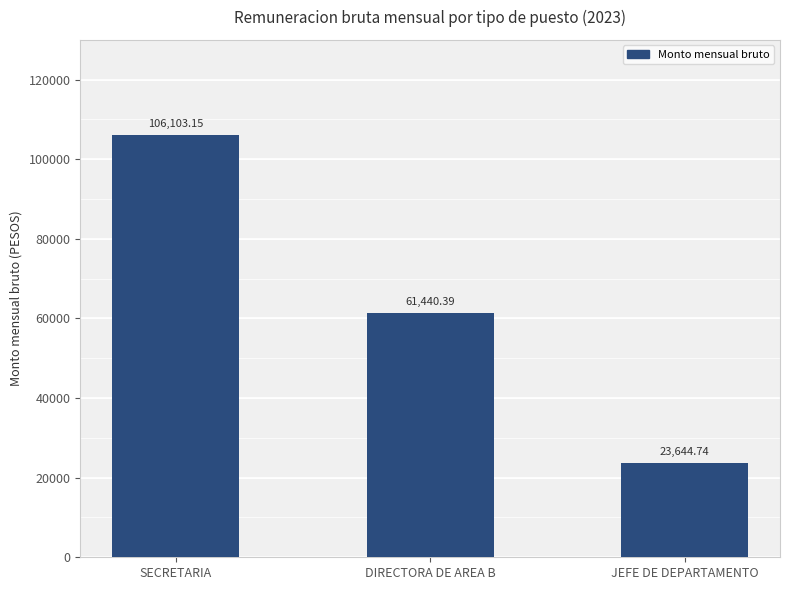

The chart shows a value of 61440.4 at DIRECTORA DE AREA B. True or false?

True